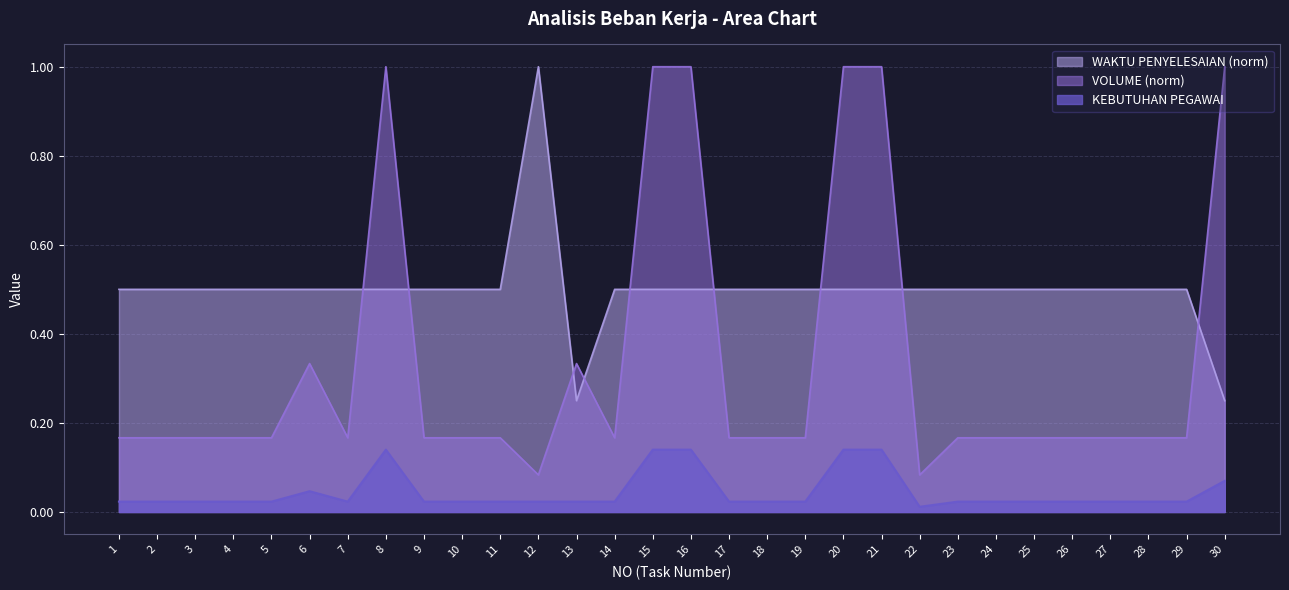

Rank the categories by WAKTU PENYELESAIAN (menit) value from highest to lowest.

12, 1, 2, 3, 4, 5, 6, 7, 8, 9, 10, 11, 14, 15, 16, 17, 18, 19, 20, 21, 22, 23, 24, 25, 26, 27, 28, 29, 13, 30